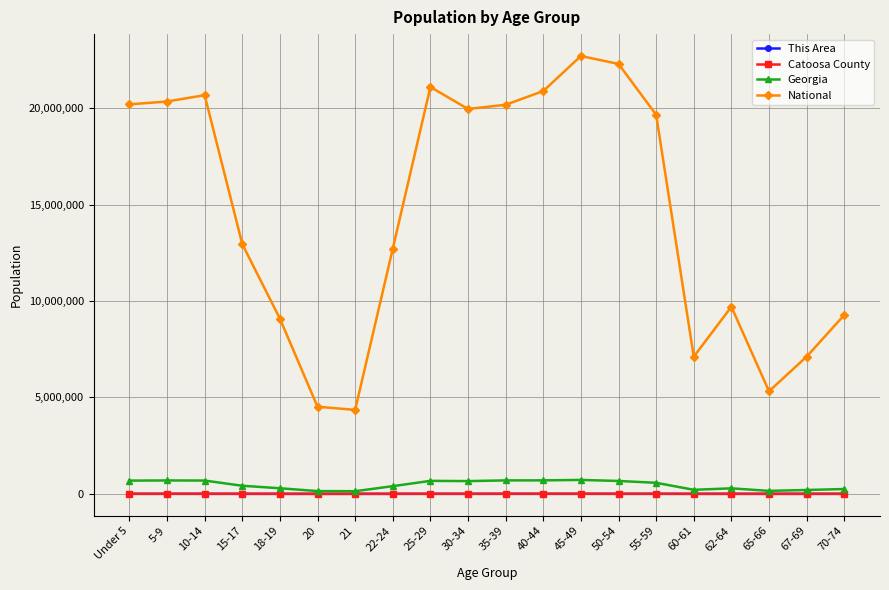

True or false: Georgia and National cross at least once.

False